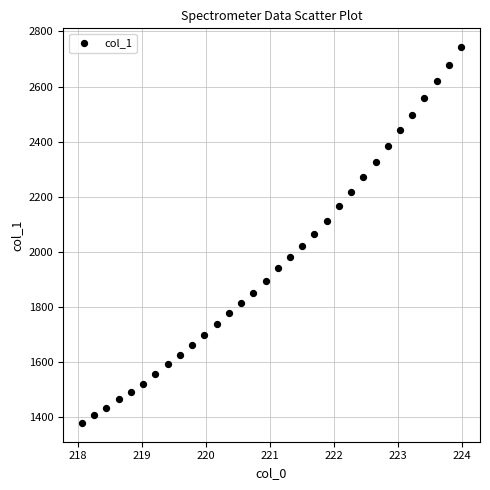

What is the range of X values (max minus min)?

5.9